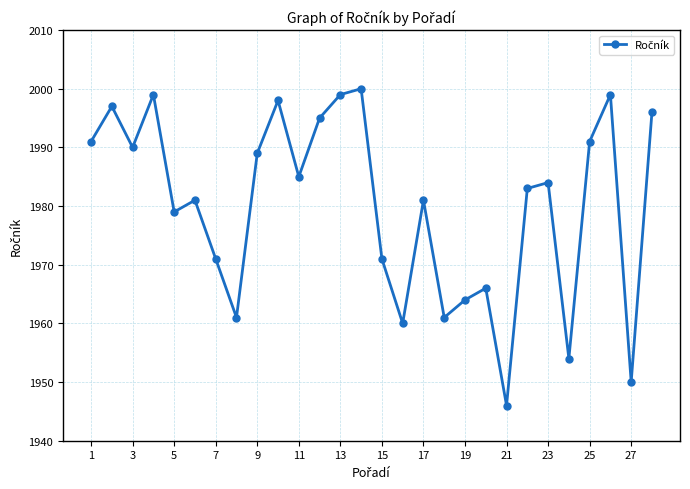

How many interior local valleys (lower than both neighbors) does the data have?

9